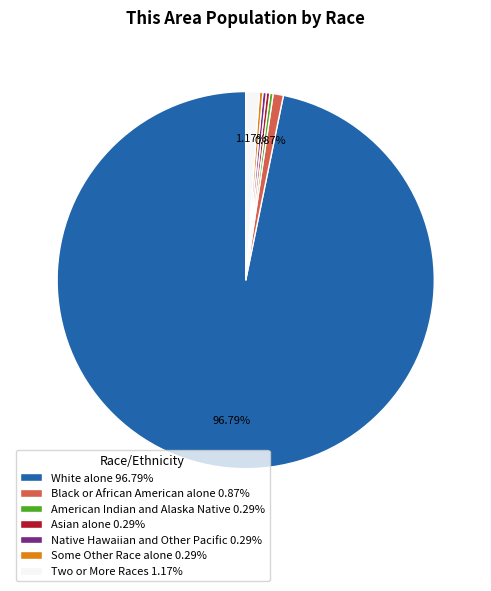

Is the sum of American Indian and Alaska Native 0.29% and Asian alone 0.29% greater than half?

No